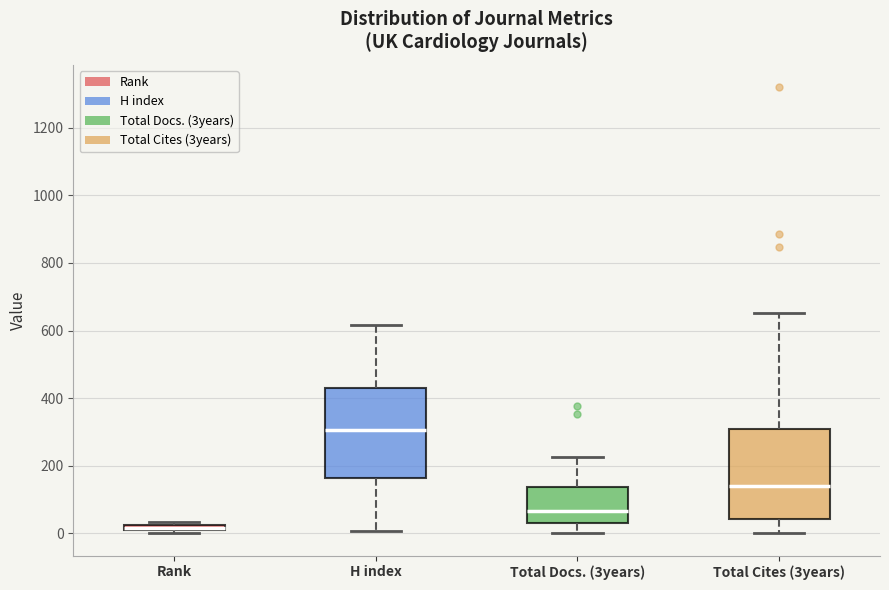

Which box has the highest median line?

H index